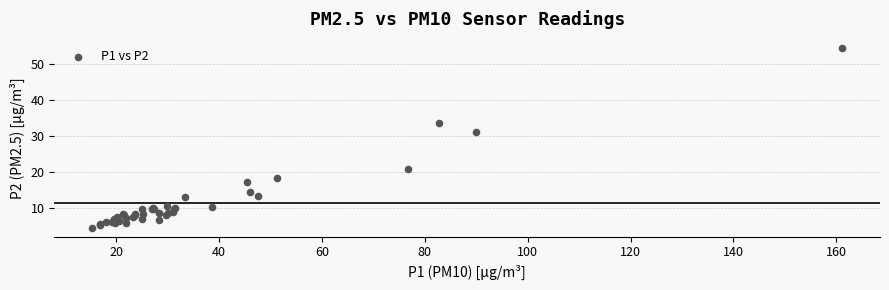

What Y value in the scatter plot is closest to 29?

31.2